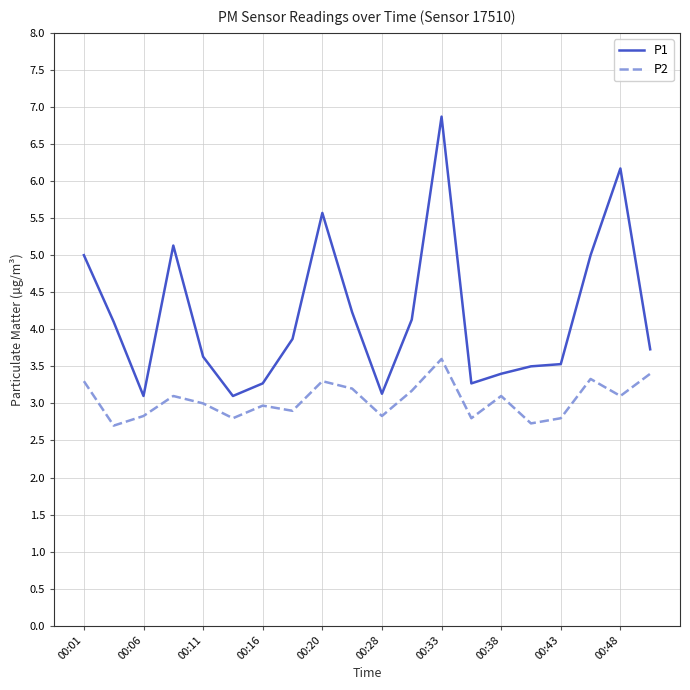

What is the maximum value for P1?

6.9